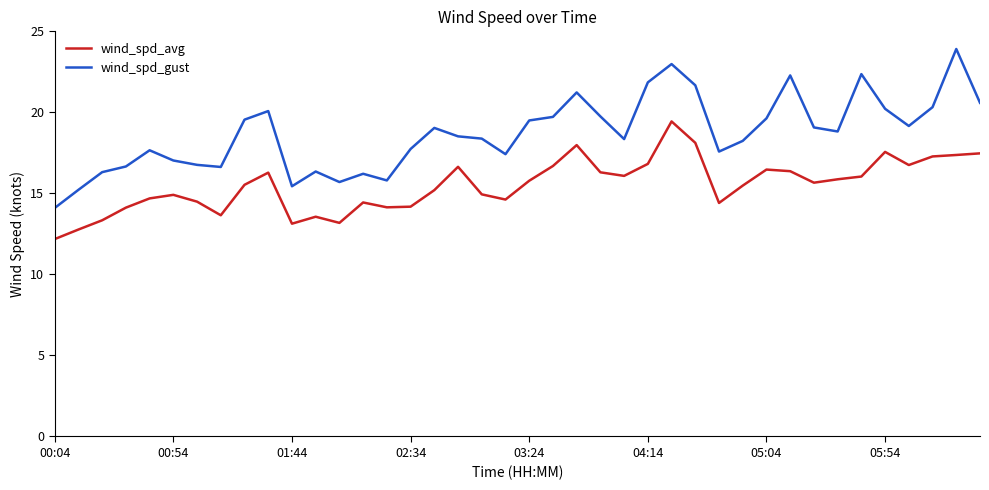

List the series in order of their peak value, lowest first.

wind_spd_avg, wind_spd_gust